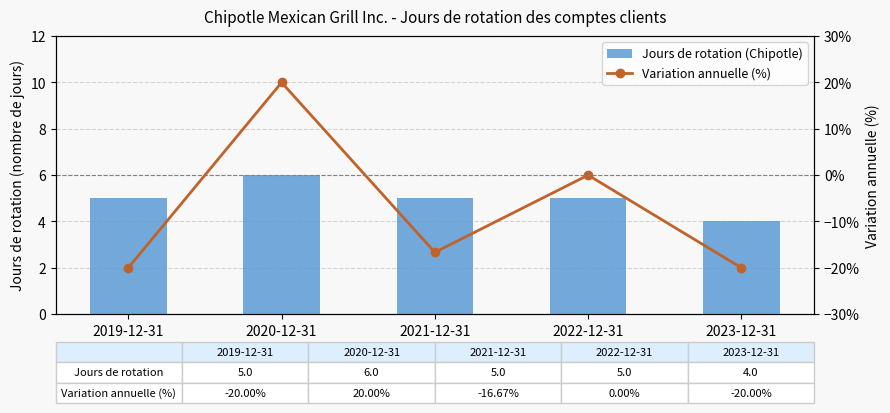

At how many categories does at least one series exceed 1?

5